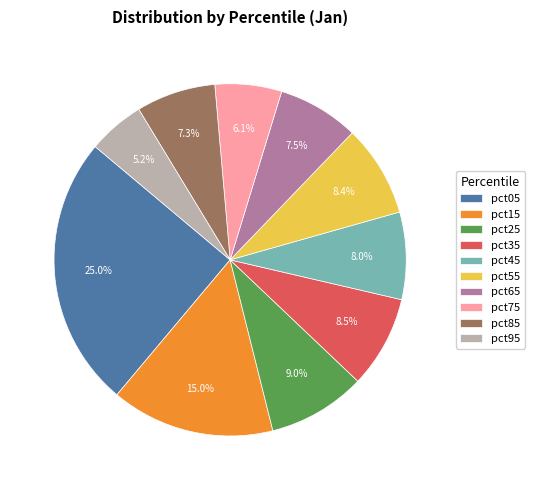

Which has a higher value, pct55 or pct85?

pct55